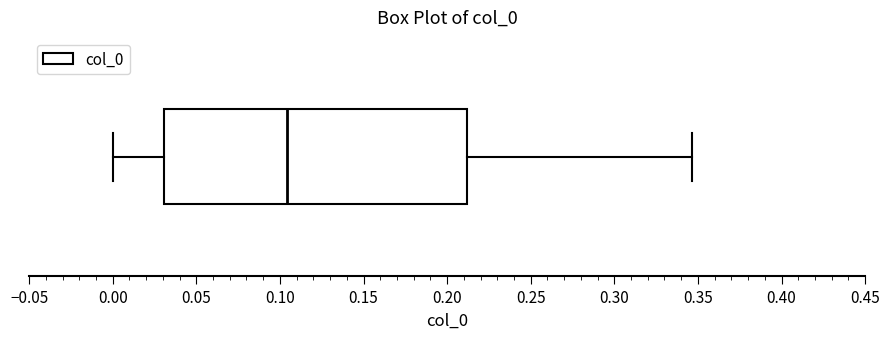

Transcribe this box plot: give where the median line is, the range the box spans, and where the two whiskers end, as read against the x-axis. The values are not printed on the chart, so give them approximately, as read against the axis.

median 0.105, box 0.030 to 0.210, whiskers 0.000 to 0.345